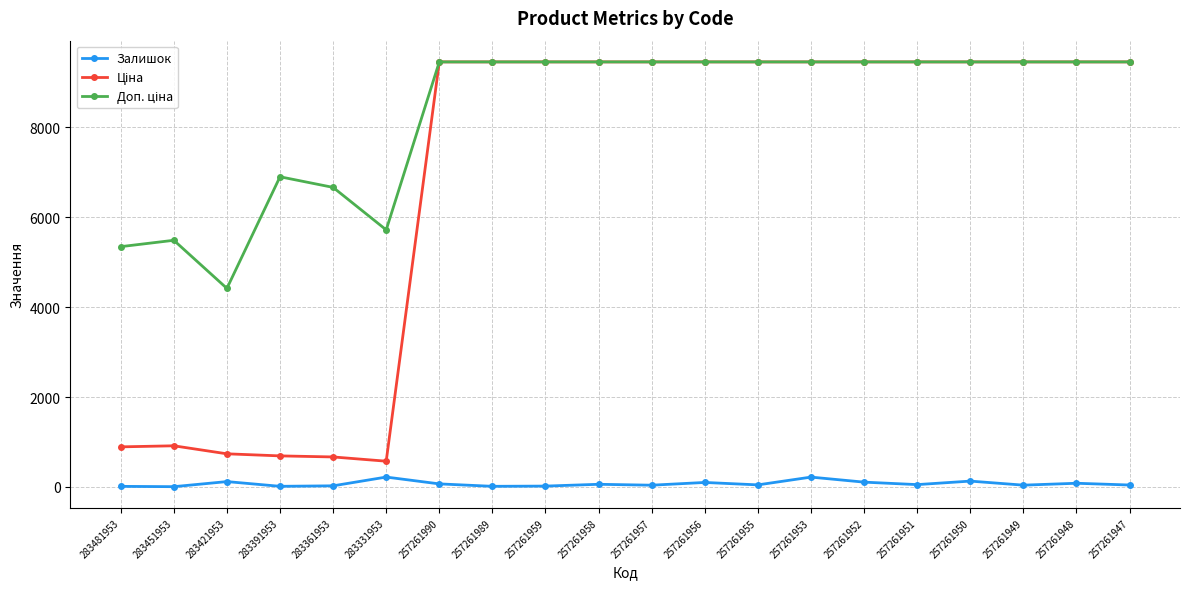

True or false: Залишок has more than 1 interior local peaks.

True